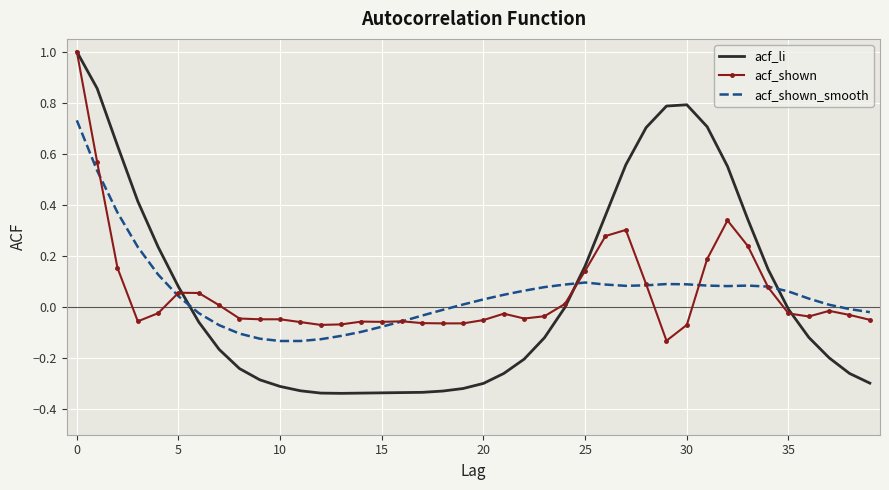

What is the greatest value displayed?

1.0